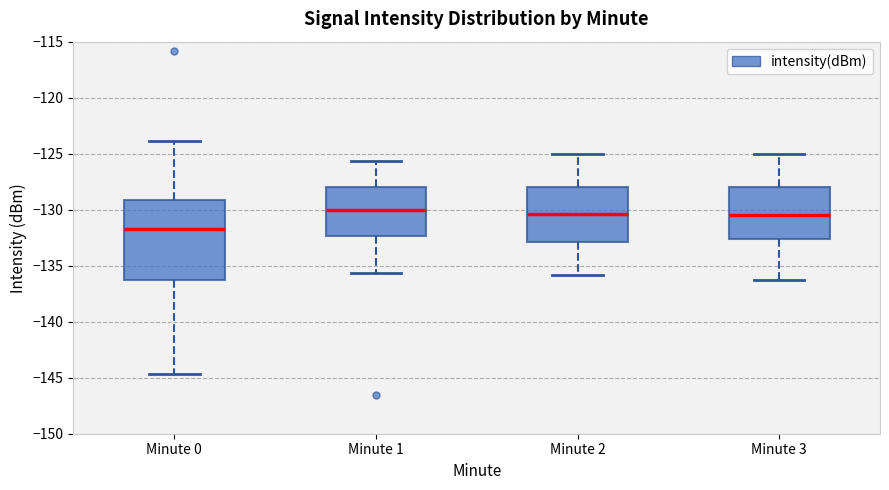

Where does the median line of the box for Minute 0 sit on the y-axis? The values are not printed on the chart, so give them approximately, as read against the axis.

-131.5